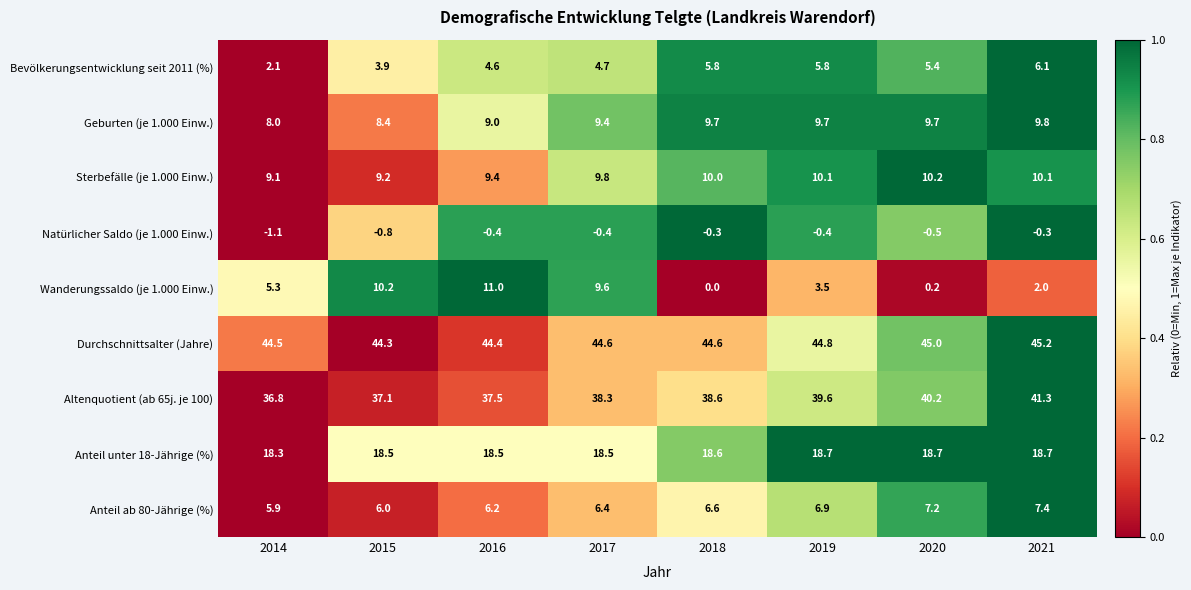

Which series changed the most between 2017 and 2018?

Wanderungssaldo (je 1.000 Einw.)